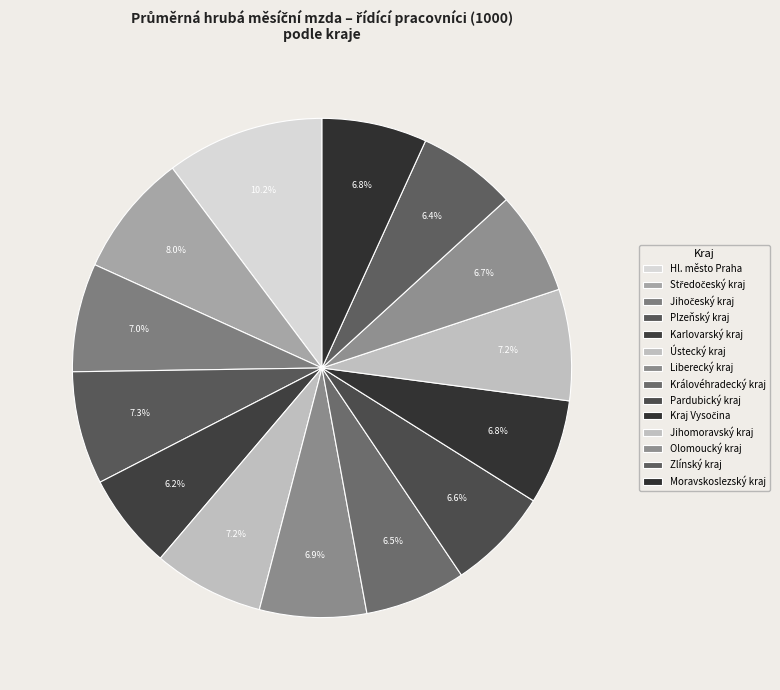

To the nearest percent, what is the difference between the Jihomoravský kraj and Hl. město Praha slice percentages?

3%